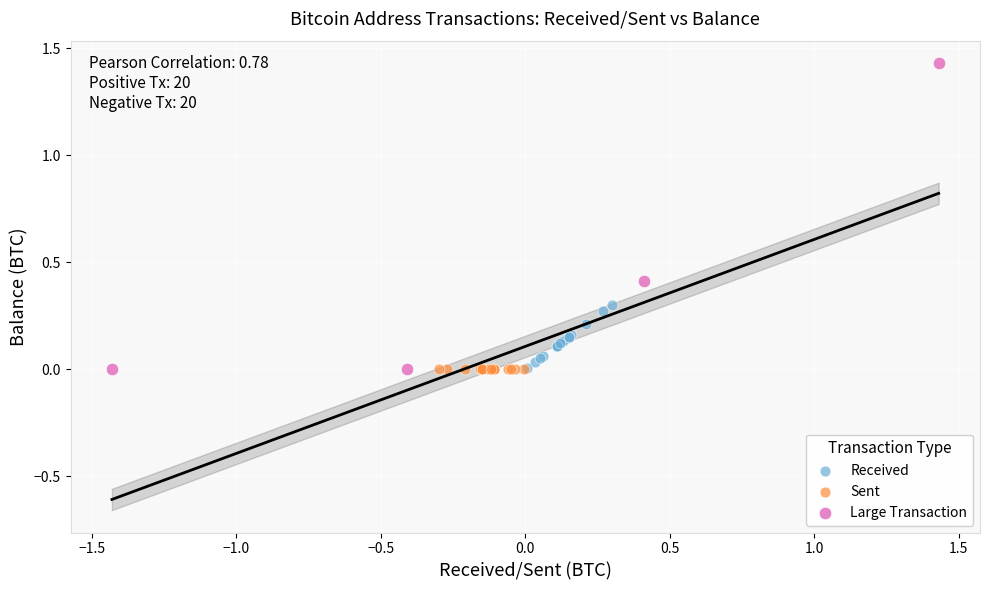

Which series reaches the maximum Y coordinate?

Large Transaction